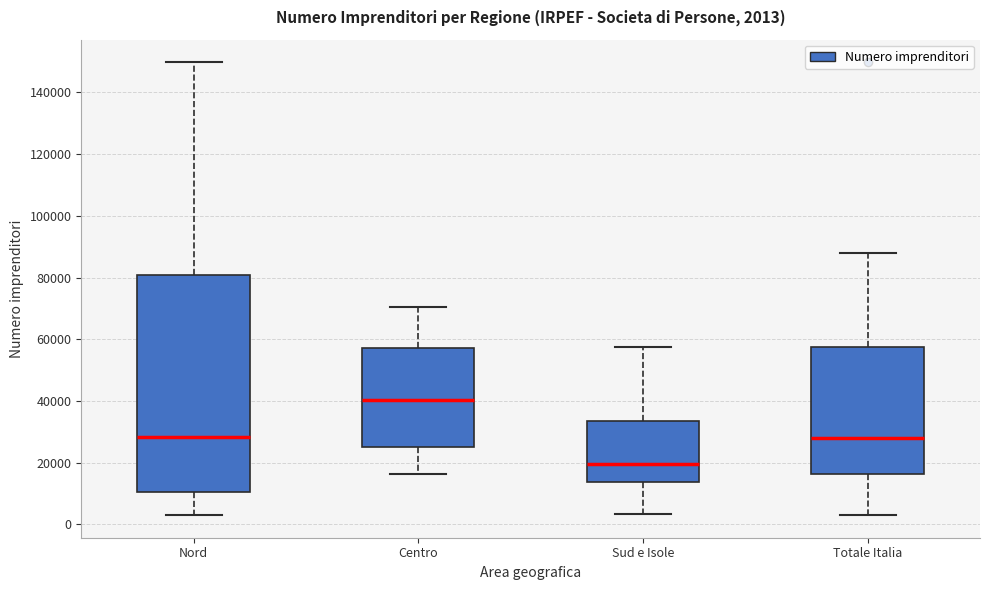

Comparing the boxes themselves (not the whiskers), which one is the tallest?

Nord